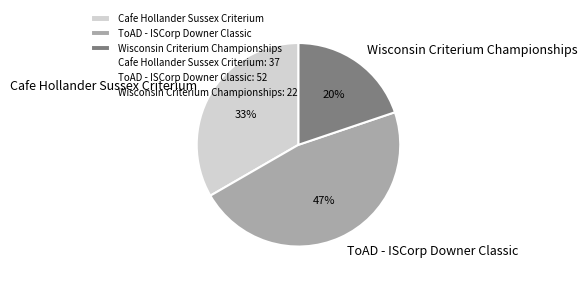

Rank the categories by value from lowest to highest.

Wisconsin Criterium Championships, Cafe Hollander Sussex Criterium, ToAD - ISCorp Downer Classic